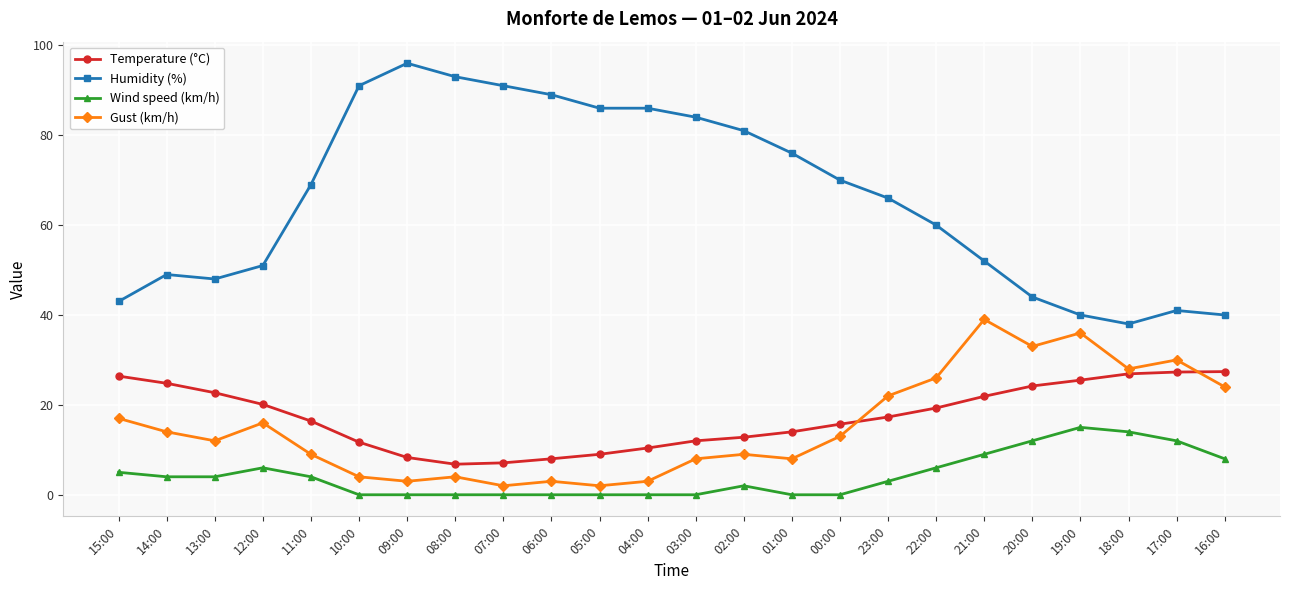

What is the maximum value shown in the chart?

96.0